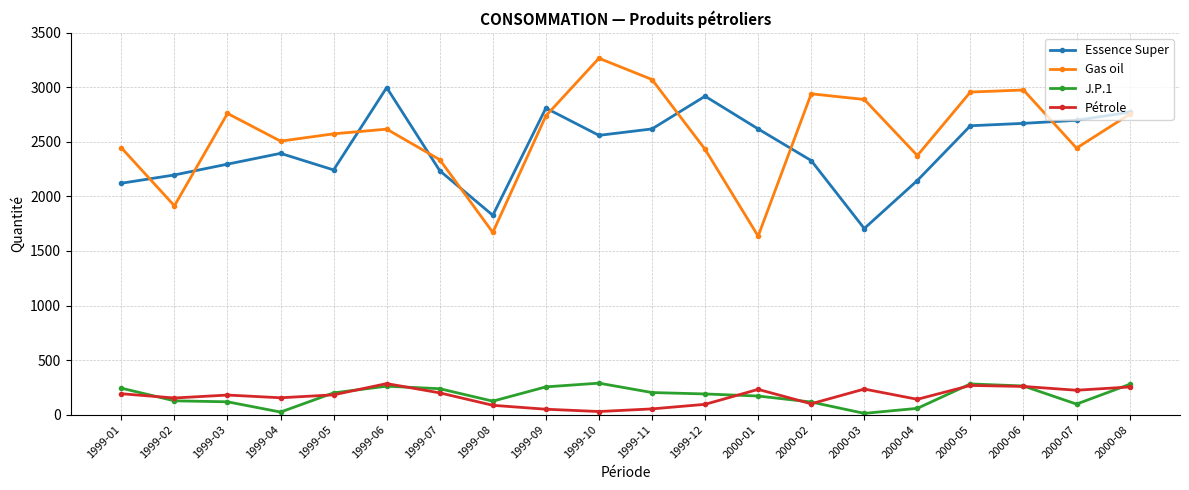

True or false: Pétrole and Essence Super intersect in this chart.

False